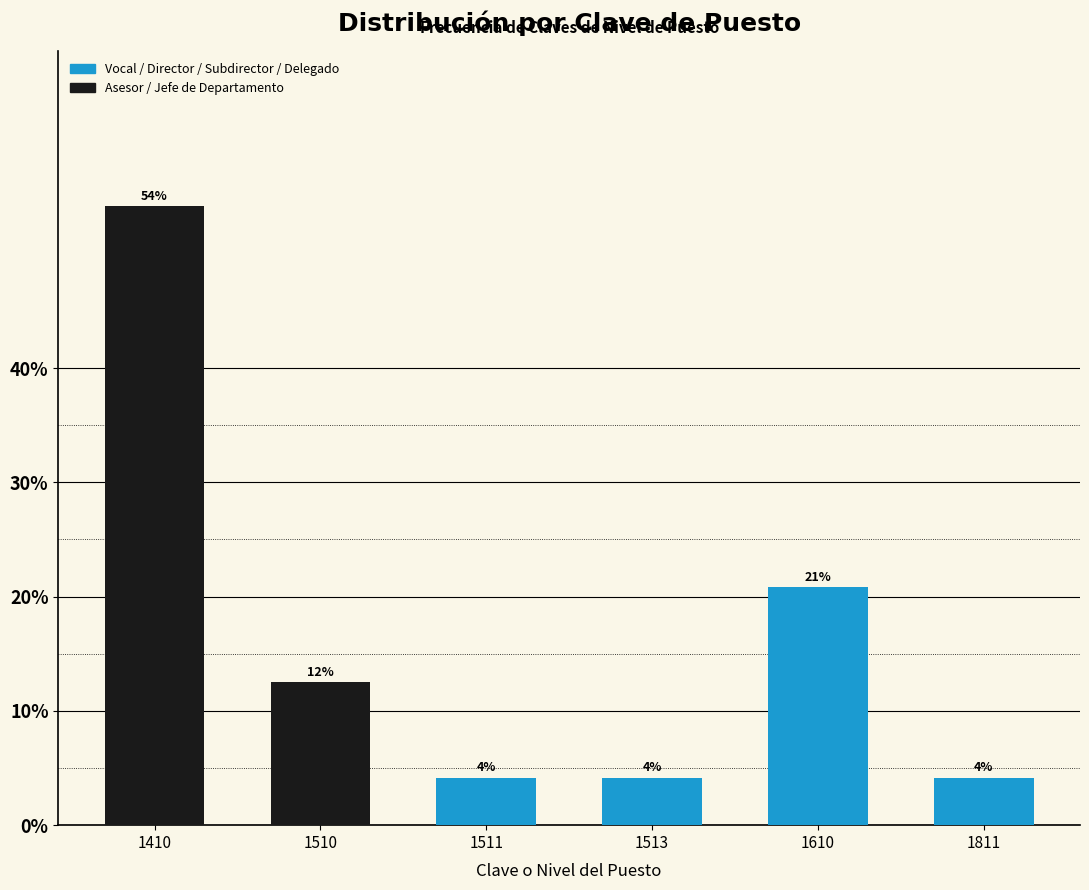

How many bars are there in total?

6